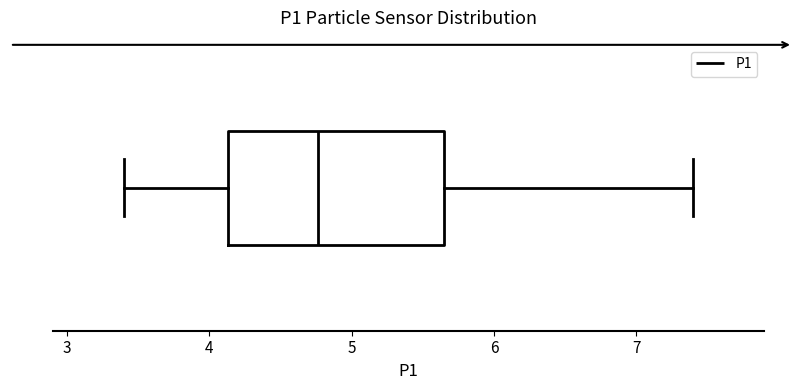

Transcribe this box plot: give where the median line is, the range the box spans, and where the two whiskers end, as read against the x-axis. The values are not printed on the chart, so give them approximately, as read against the axis.

median 4.8, box 4.1 to 5.7, whiskers 3.4 to 7.4